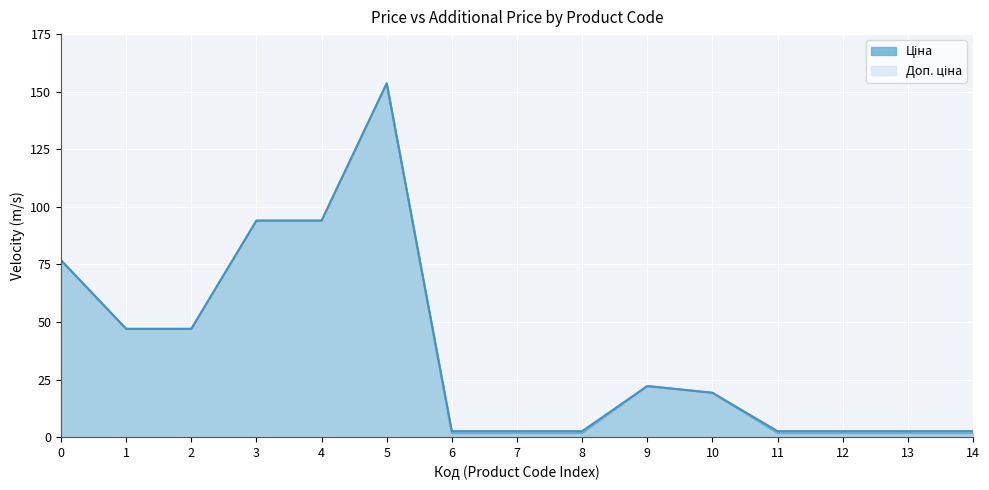

What is the minimum value shown in the chart?

693.7